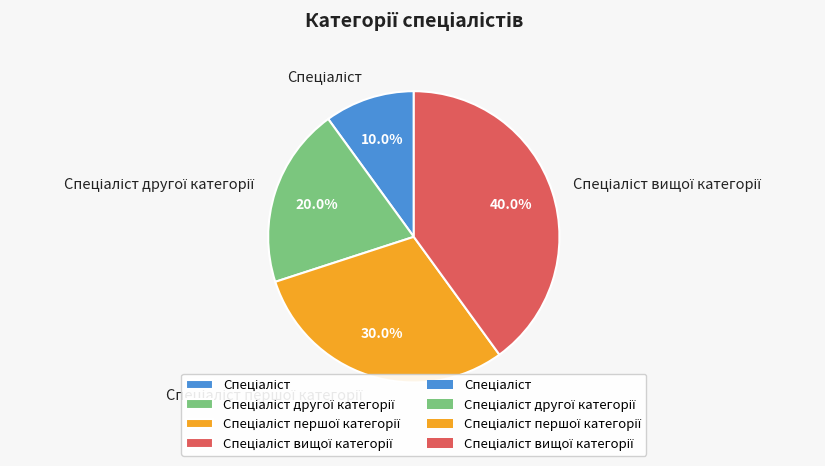

Is there a majority slice in this chart?

No